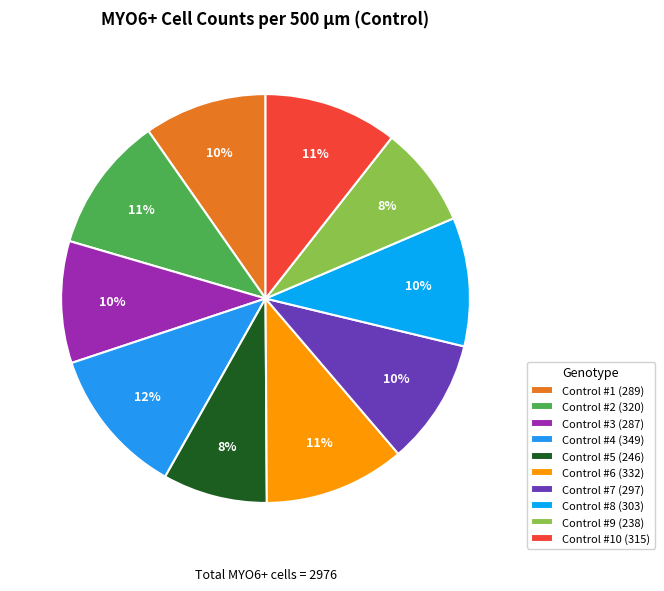

How many segments does this pie chart have?

10